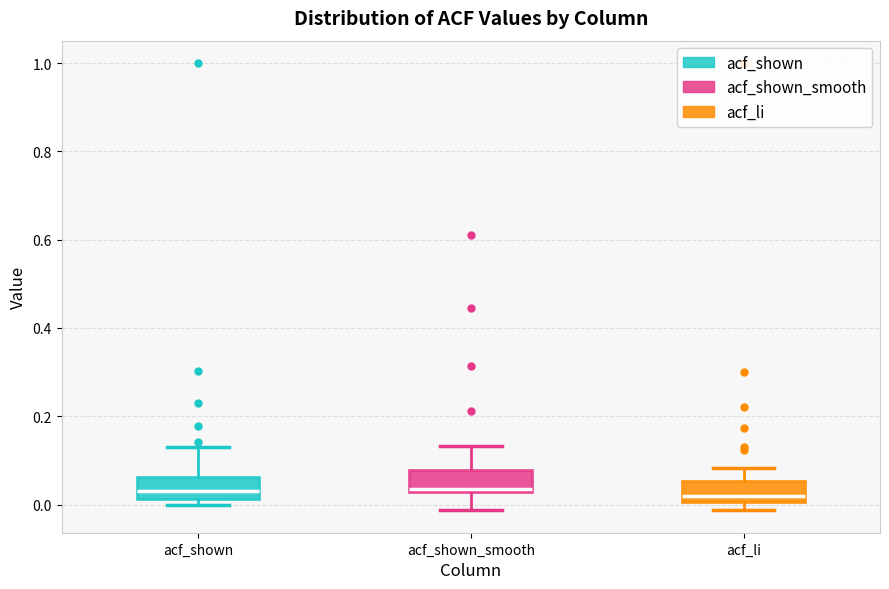

Where is the upper edge of the box for acf_shown_smooth on the y-axis? The values are not printed on the chart, so give them approximately, as read against the axis.

0.08